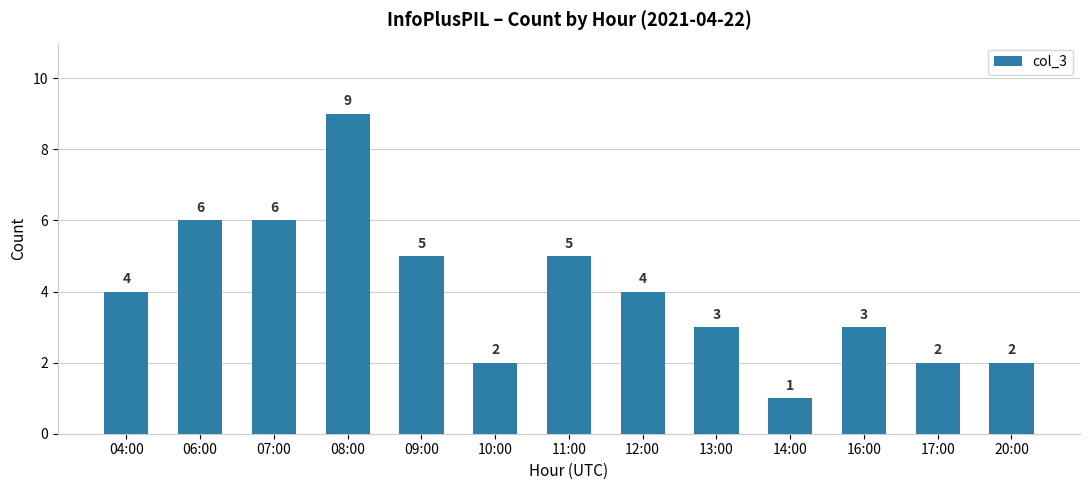

The value at 11:00 is 5. True or false?

True